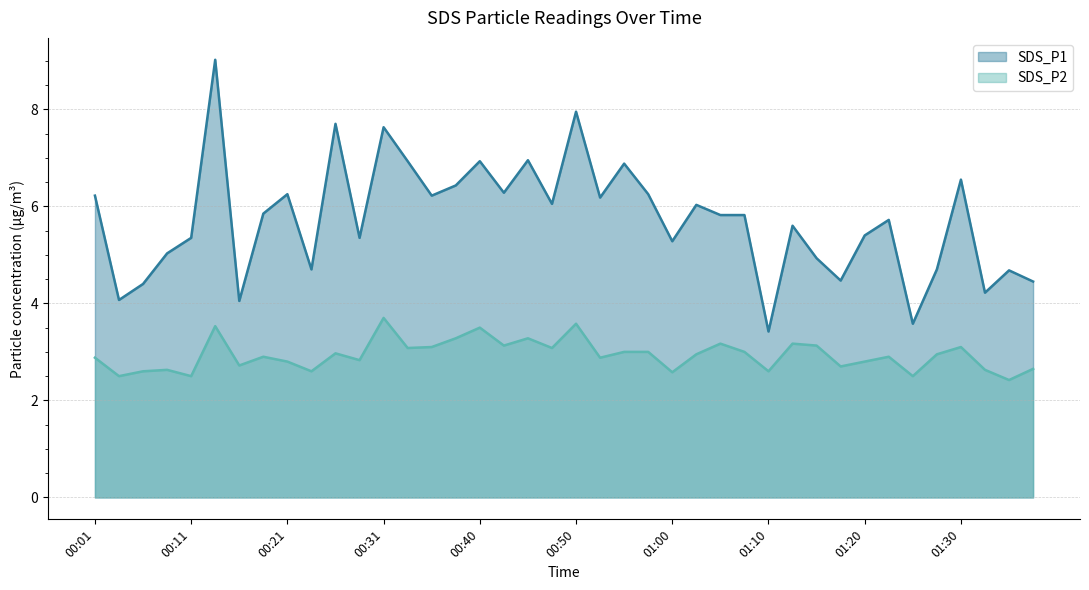

List the series in order of their overall mean, highest first.

SDS_P1, SDS_P2